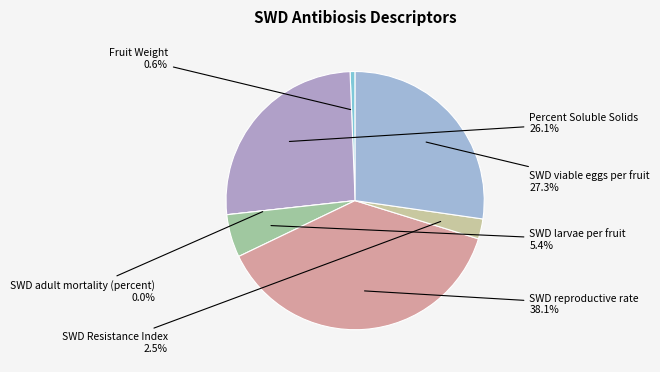

Rank the categories by value from highest to lowest.

SWD reproductive rate, SWD viable eggs per fruit, Percent Soluble Solids, SWD larvae per fruit, SWD Resistance Index, Fruit Weight, SWD adult mortality (percent)